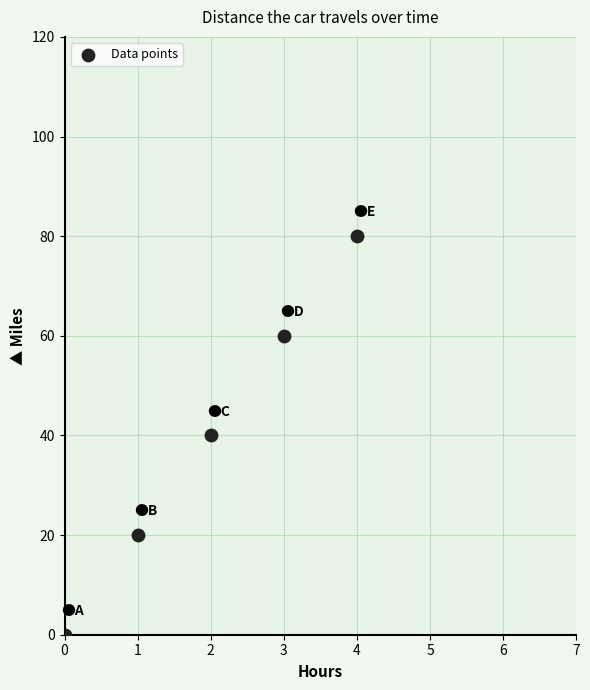

What is the range of Y values (max minus min)?

80